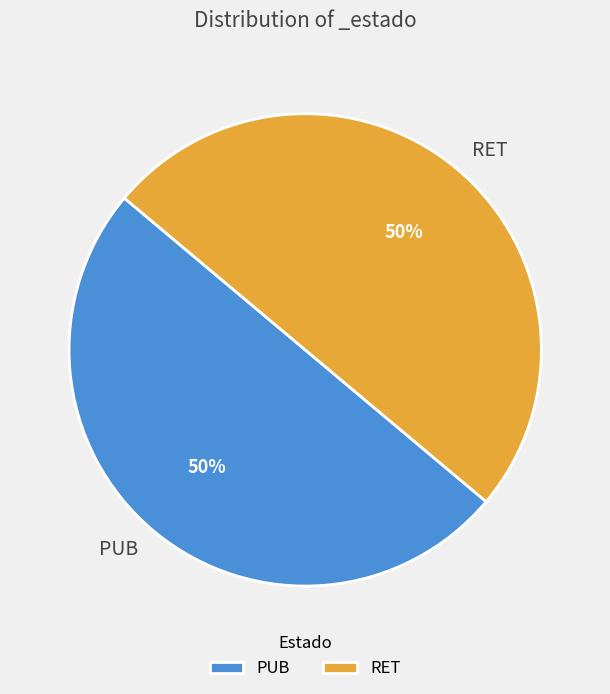

To the nearest percent, what is the average slice percentage?

50%